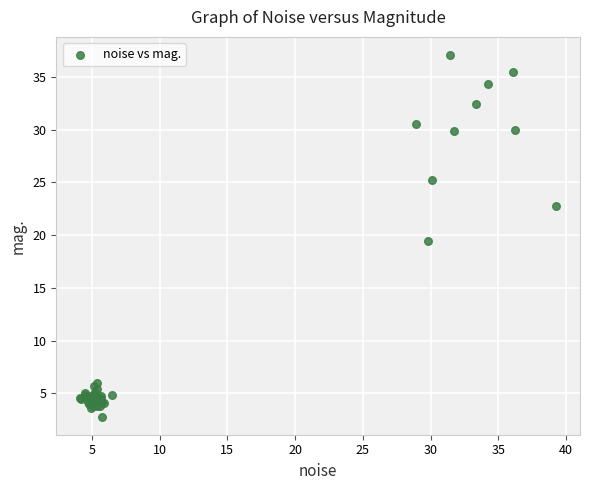

What Y value in the scatter plot is closest to 19?

19.4